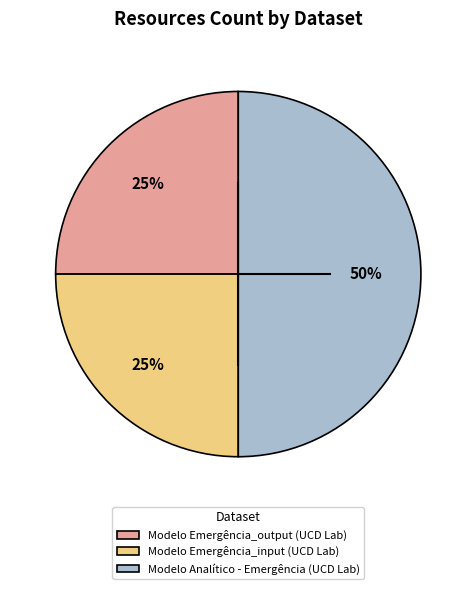

What is the largest slice in the pie chart?

Modelo Analítico - Emergência (UCD Lab)